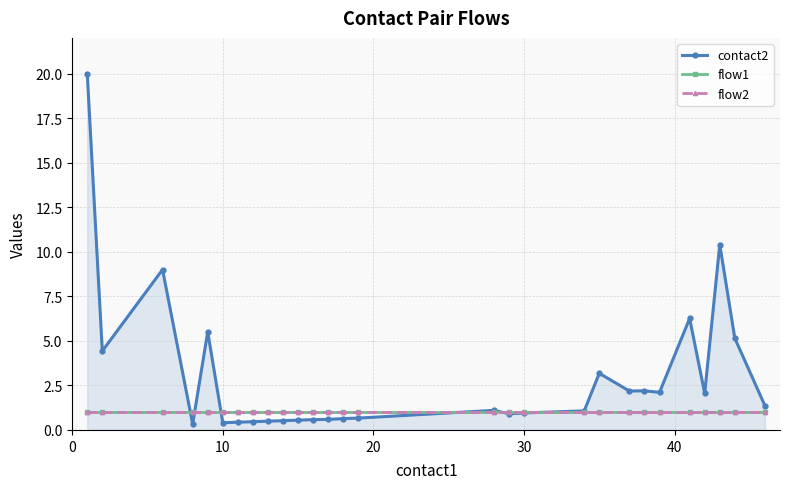

Is this an area chart (filled region under the line)?

Yes